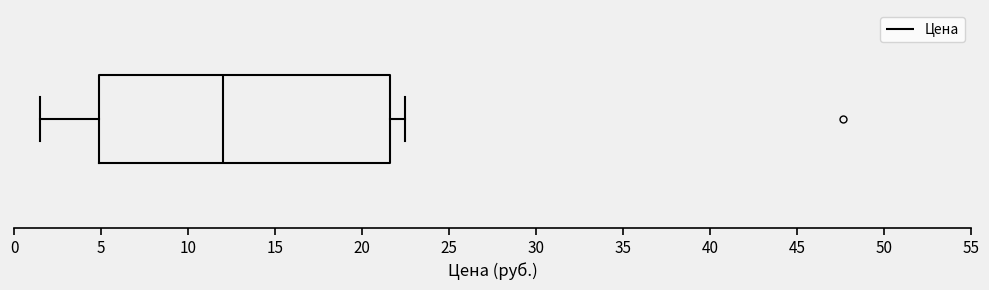

Read this box plot against the x-axis: the position of the median line, the range covered by the box, and the ends of both whiskers. The values are not printed on the chart, so give them approximately, as read against the axis.

median 12.0, box 5.0 to 21.5, whiskers 1.5 to 22.5